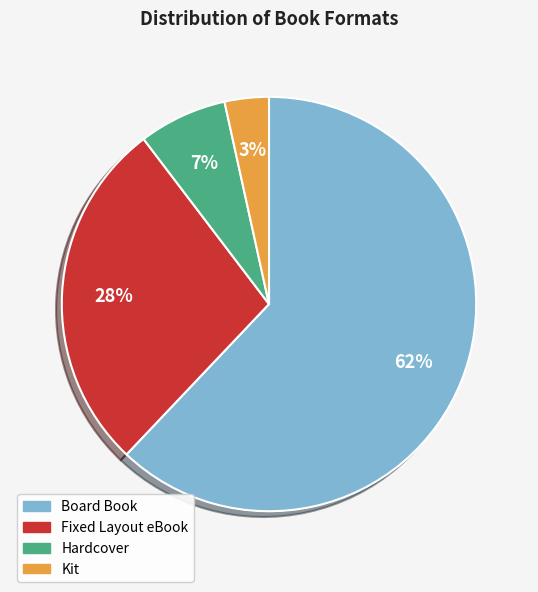

Is there a majority slice in this chart?

Yes